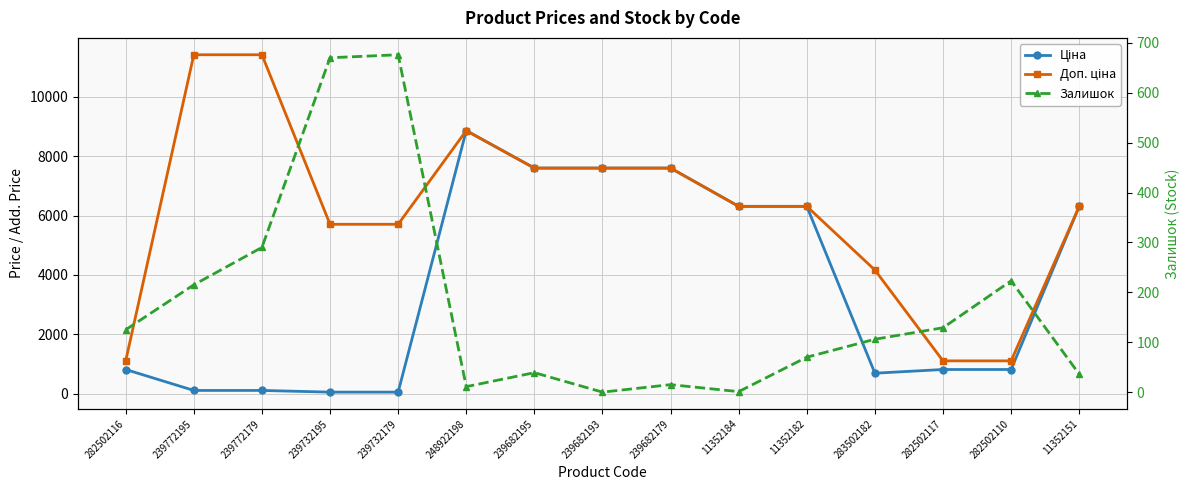

How many times do Залишок and Ціна cross each other?

2